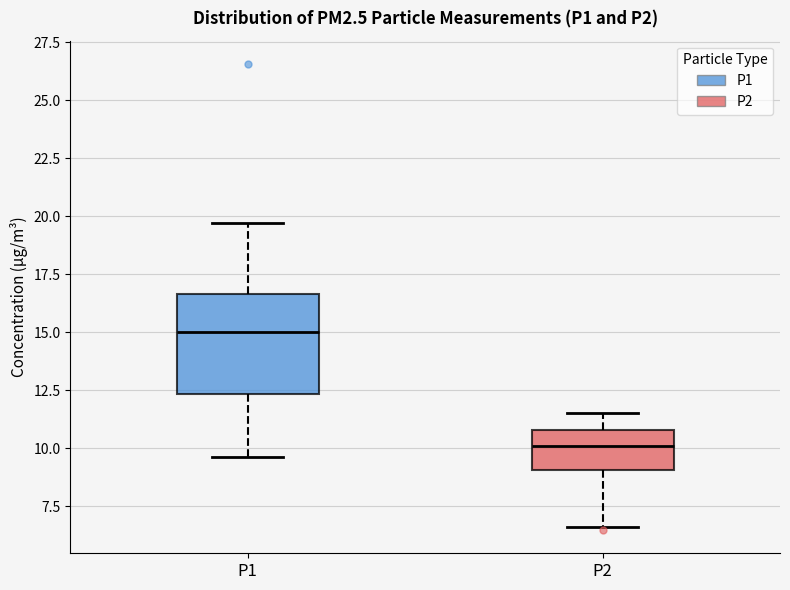

Where does the upper whisker of the box for P2 end on the y-axis? The values are not printed on the chart, so give them approximately, as read against the axis.

11.5